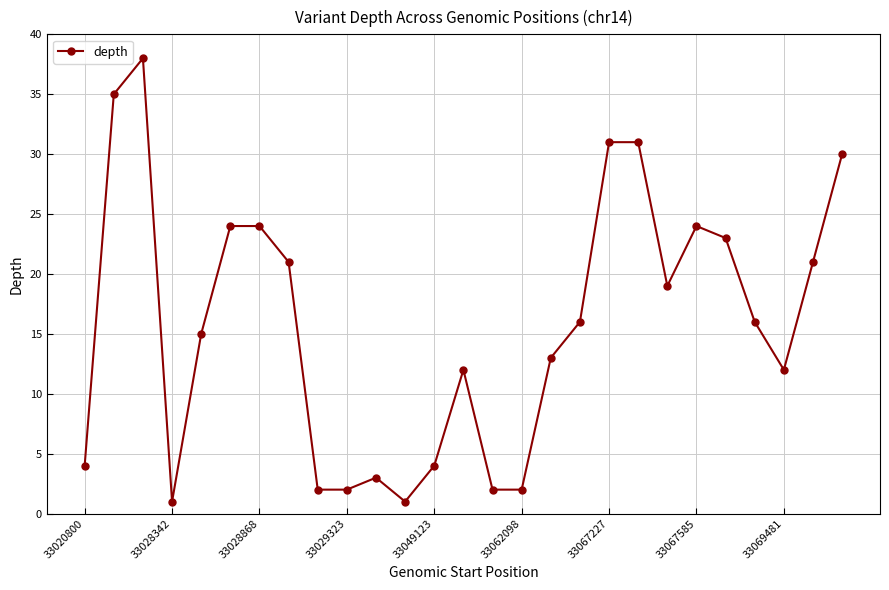

What is the value of the 10th point from the left?

2